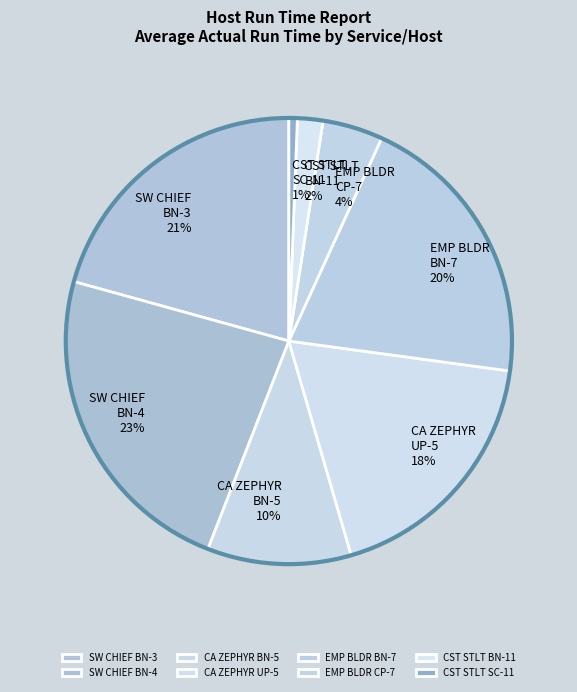

Is it true that CST STLT BN-11 is 7% of the pie?

False